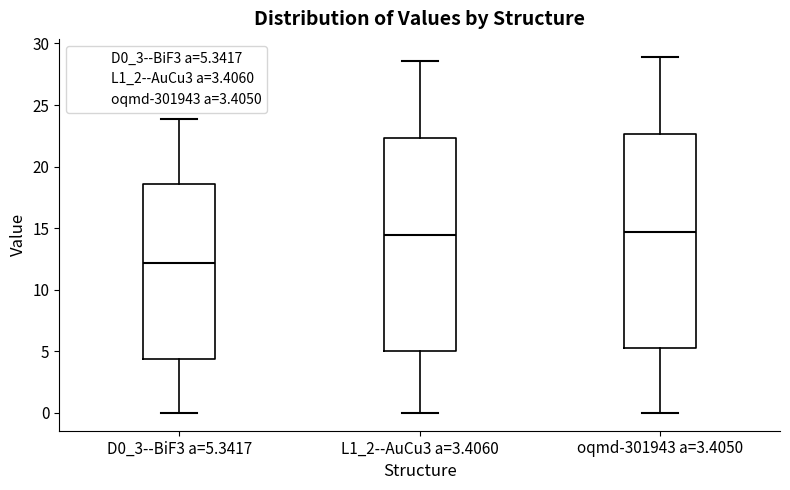

Reading left to right, transcribe this box plot: for each box, give where its median line is, the range the box spans, and where its two whiskers end, as read against the y-axis. The values are not printed on the chart, so give them approximately, as read against the axis.

D0_3--BiF3 a=5.3417: median 12.0, box 4.5 to 18.5, whiskers 0.0 to 24.0
L1_2--AuCu3 a=3.4060: median 14.5, box 5.0 to 22.5, whiskers 0.0 to 28.5
oqmd-301943 a=3.4050: median 14.5, box 5.5 to 22.5, whiskers 0.0 to 29.0